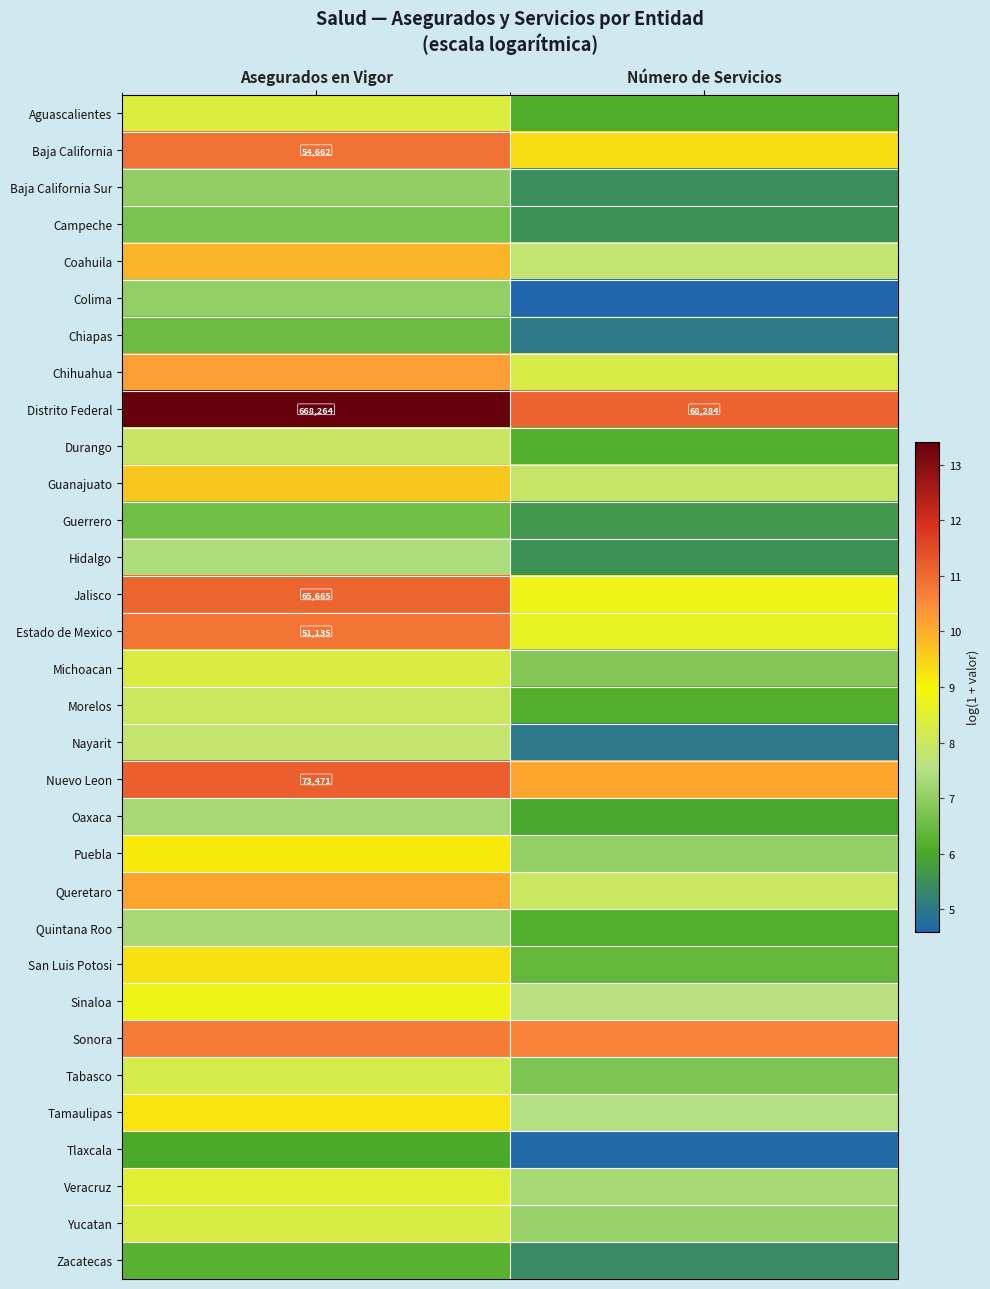

How many values in the Distrito Federal series are below 668264?

1